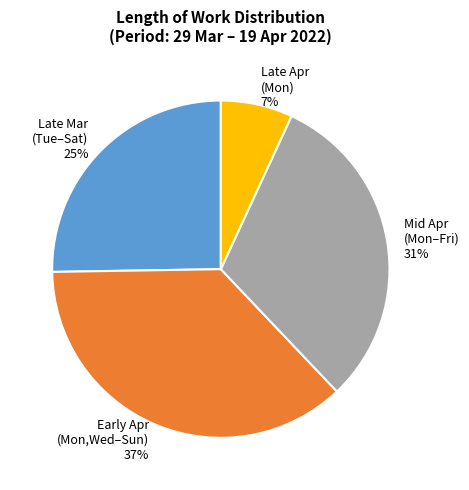

Do Late Apr (Mon) and Mid Apr (Mon–Fri) together represent more than half of the pie?

No